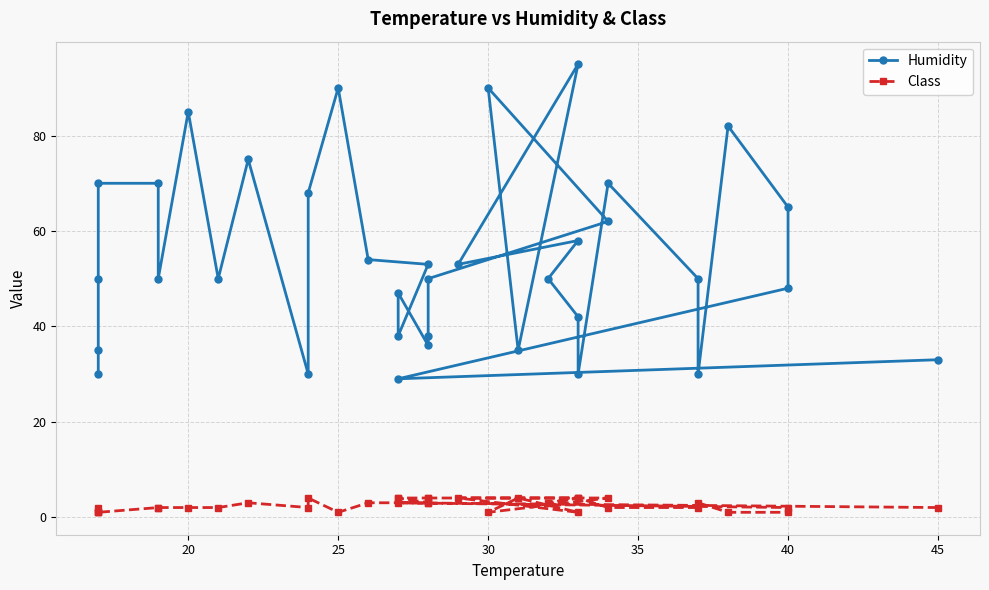

What are all the series names shown in the legend?

Humidity, Class